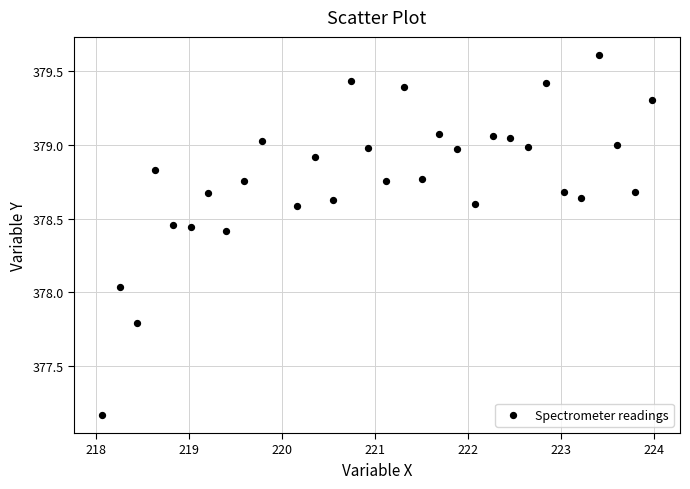

What is the range of Y values (max minus min)?

2.4